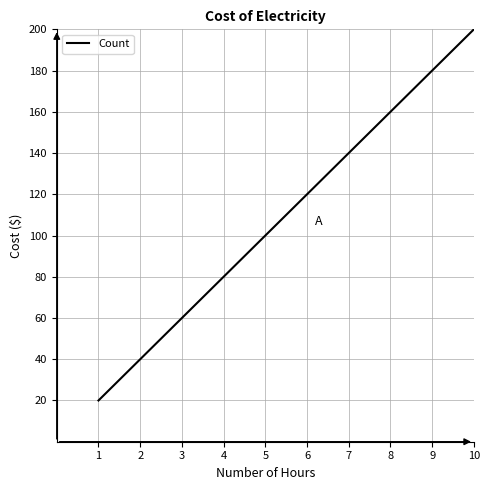

Reading left to right, list all the values displayed in this chart.

20	40	60	80	100	120	140	160	180	200